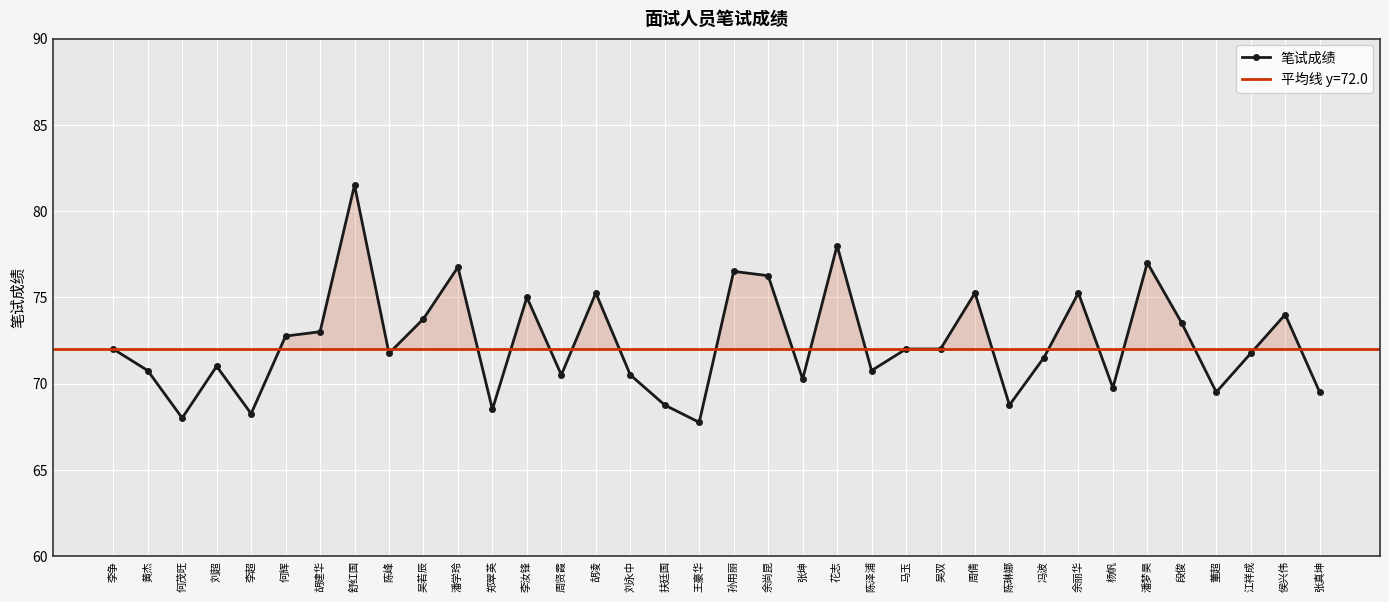

What position from the right is 李争?

36